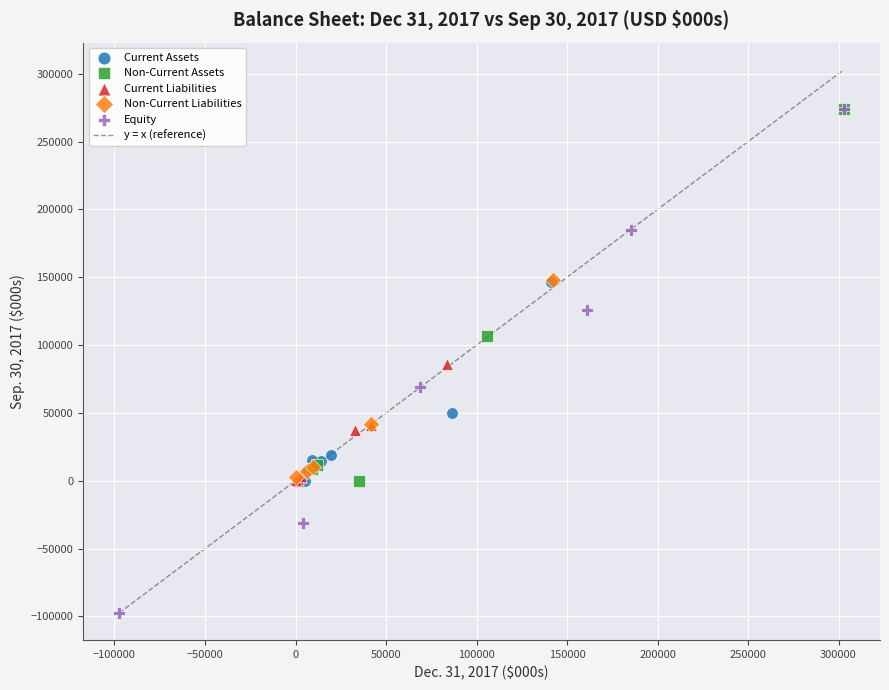

Which series reaches the minimum Y coordinate?

Equity